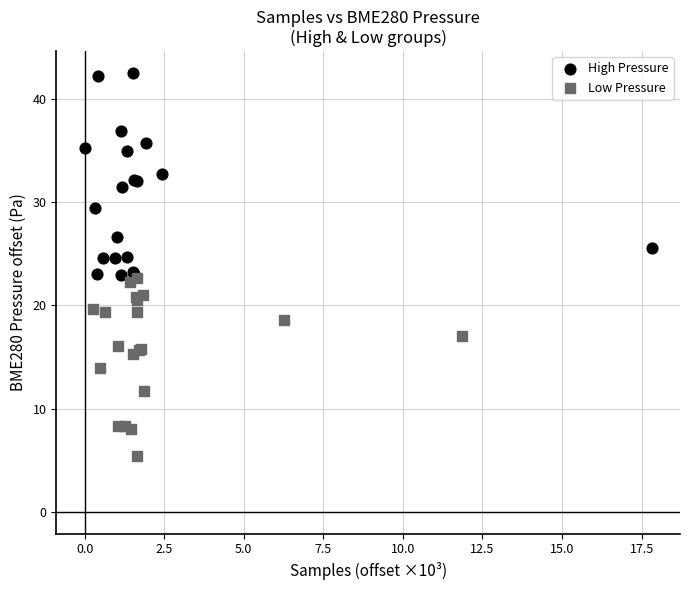

Which series reaches the minimum Y coordinate?

Low Pressure